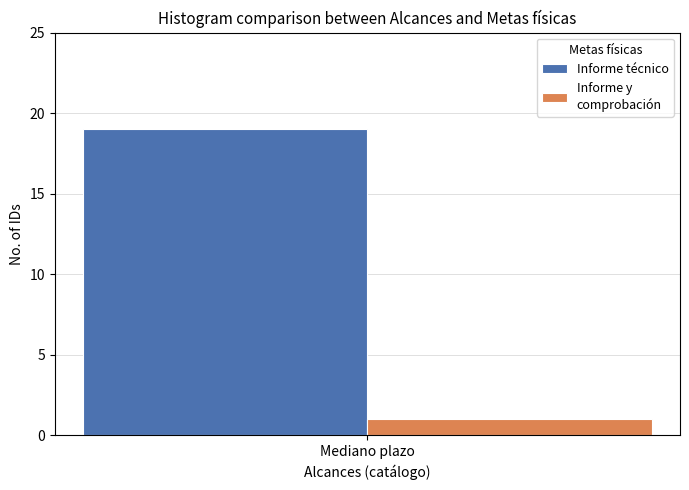

What is the spread (max minus min) of values at Mediano plazo?

18